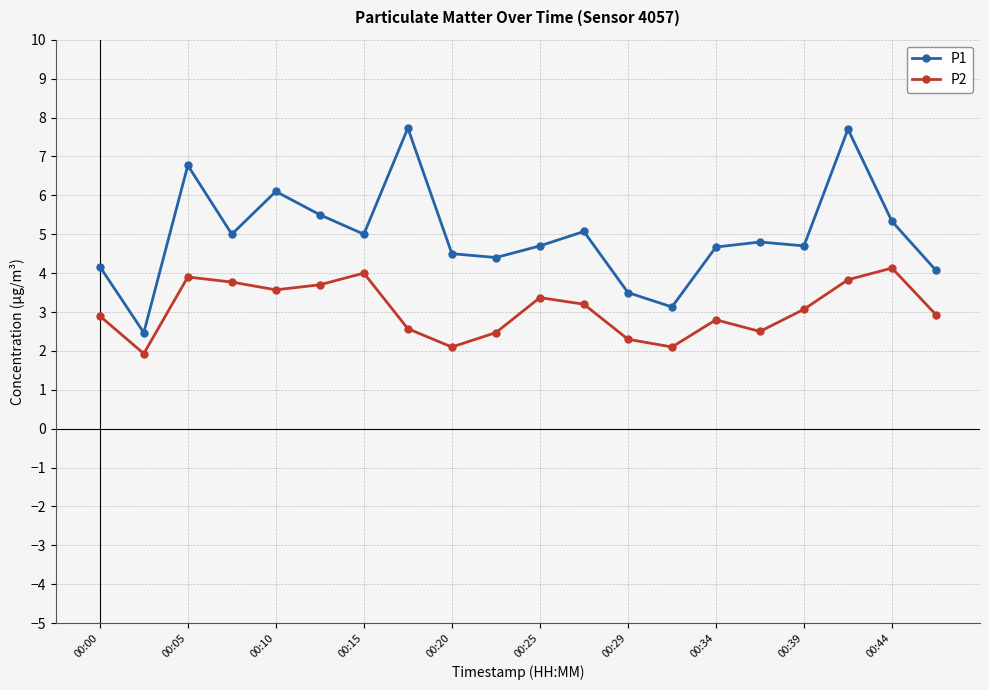

True or false: P1 has more than 2 interior local peaks.

True